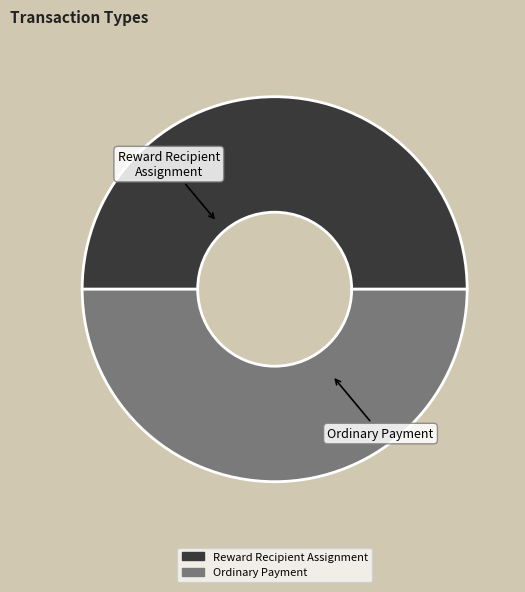

Is it true that Reward Recipient Assignment is 35% of the pie?

False